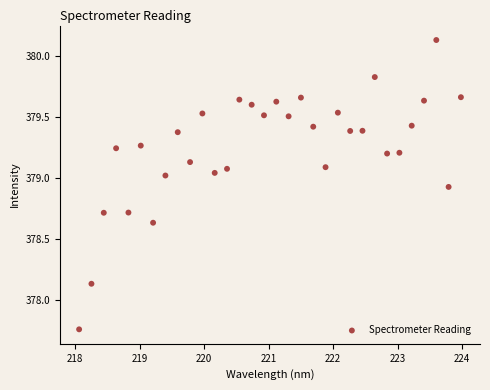

What is the range of X values (max minus min)?

5.9